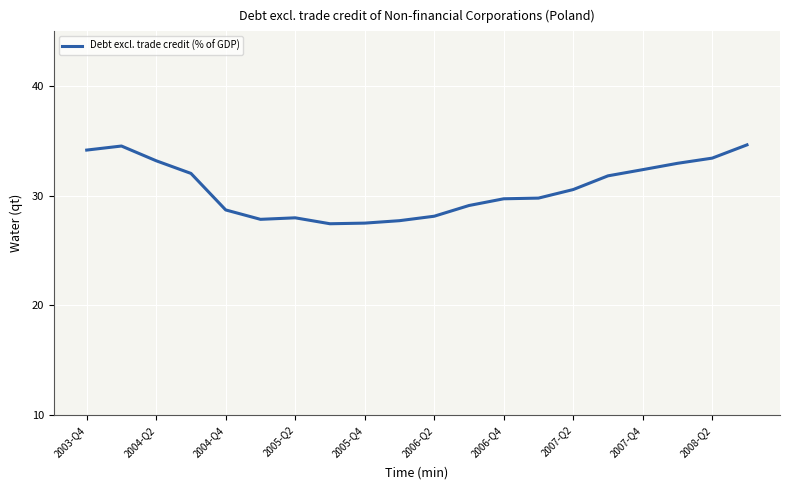

What is the difference between the maximum and minimum values?

7.2